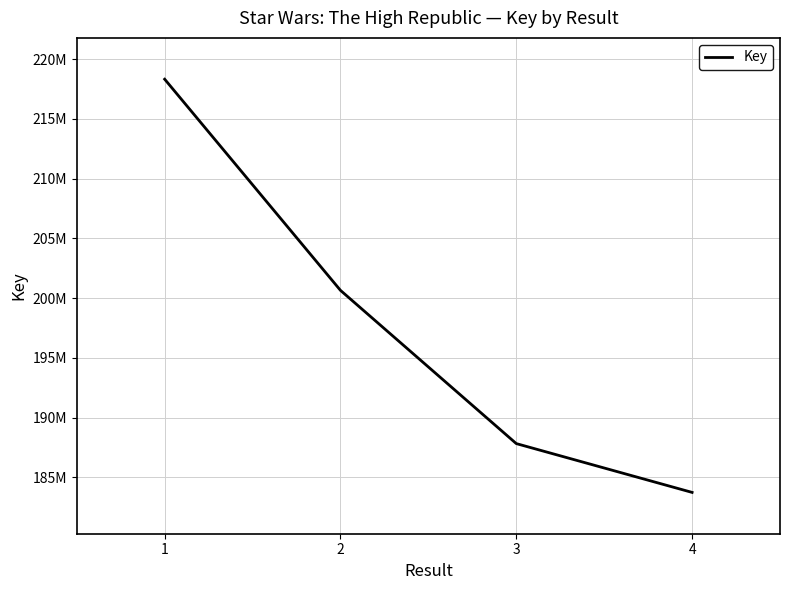

What is the change in value from 2 to 4?

-16902743